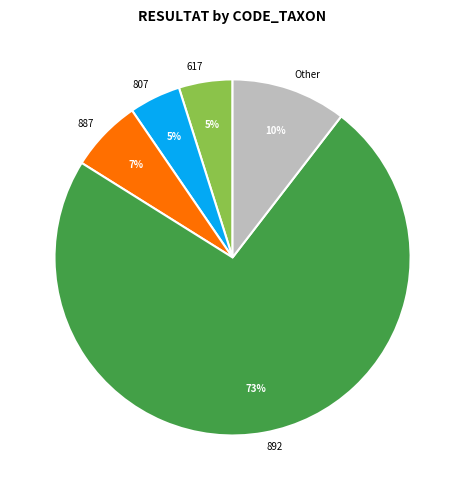

Do Other and 617 together represent more than half of the pie?

No